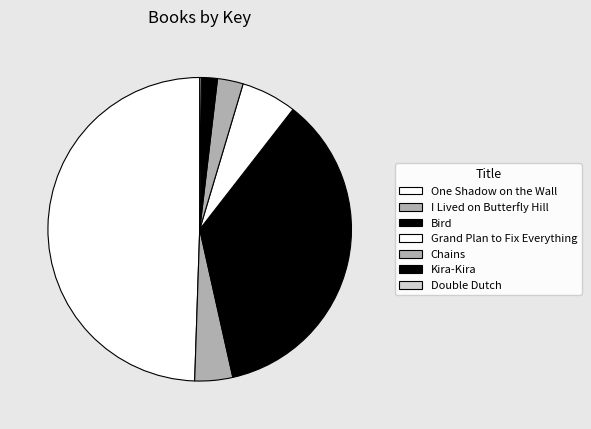

How many slices are in this pie chart?

7